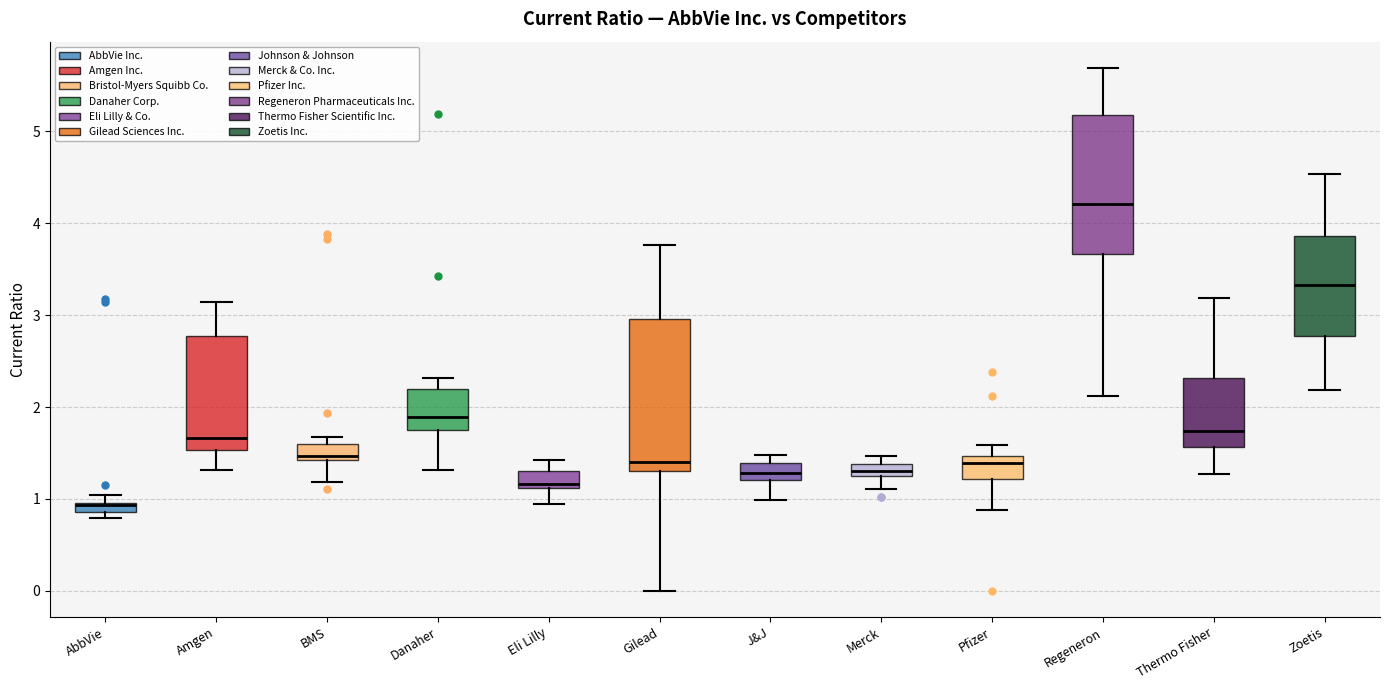

Which box is the tallest, from its lower edge to its upper edge?

Gilead